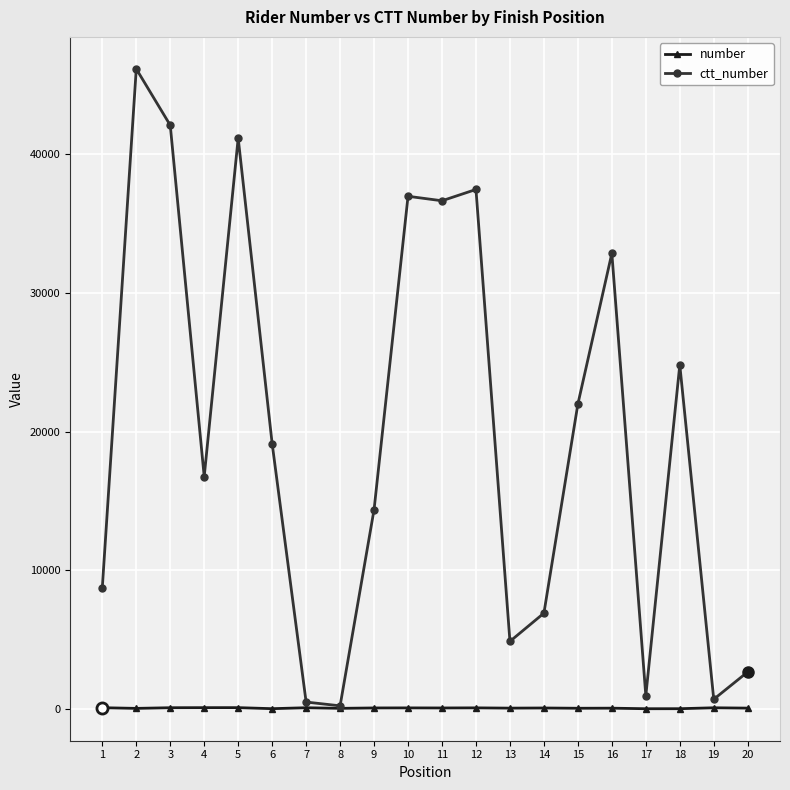

The ctt_number series shows 37432 at 12. True or false?

True